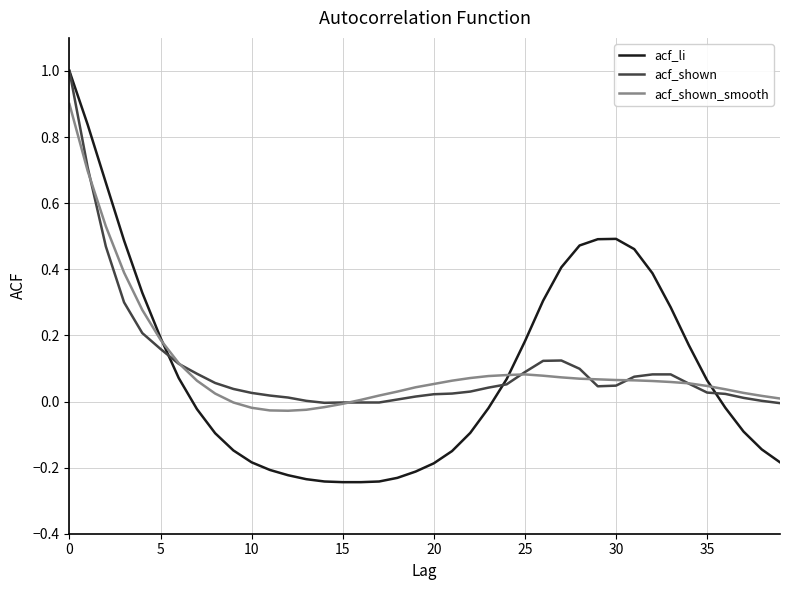

What is the highest value of the acf_shown series?

1.0